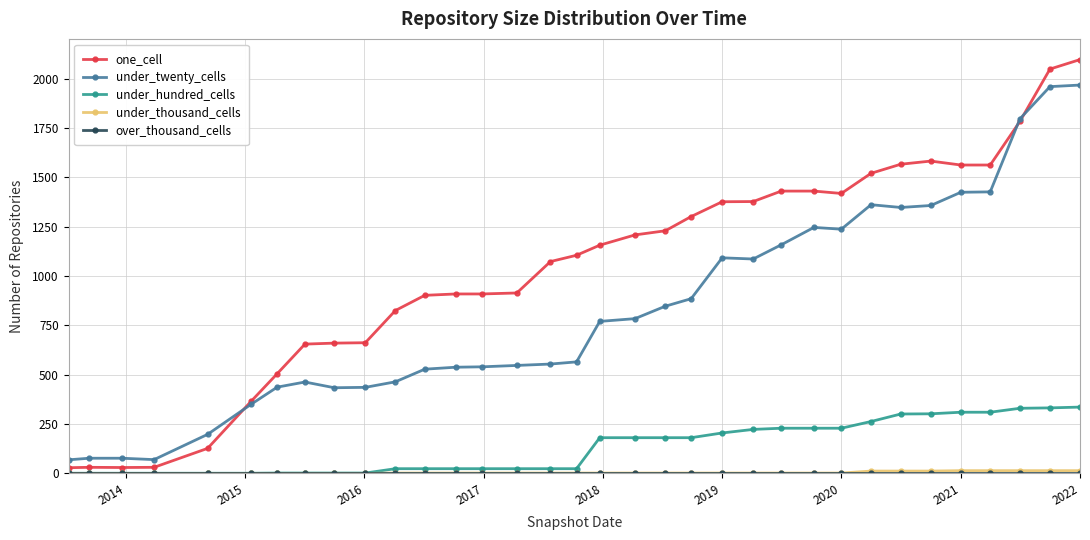

Which series has the largest total across all categories?

one_cell